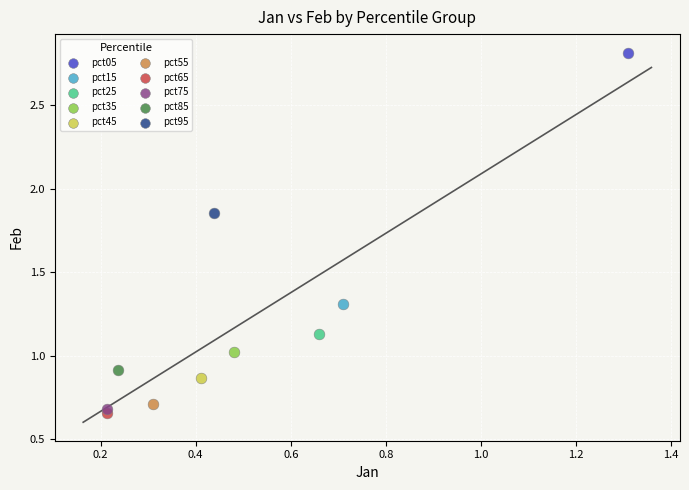

What are all the series names shown in the legend?

pct05, pct15, pct25, pct35, pct45, pct55, pct65, pct75, pct85, pct95